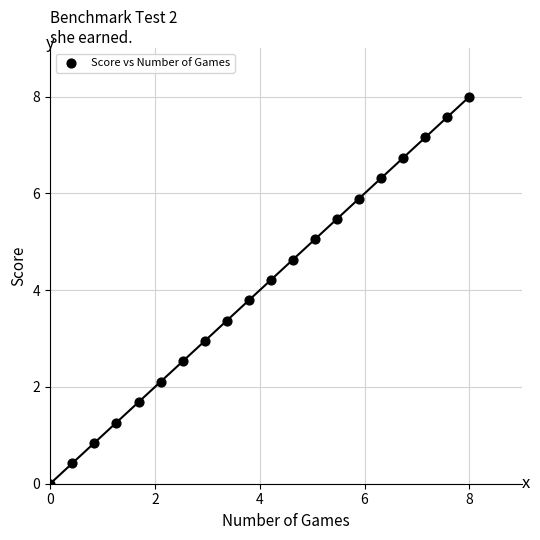

What is the range of Y values (max minus min)?

8.0